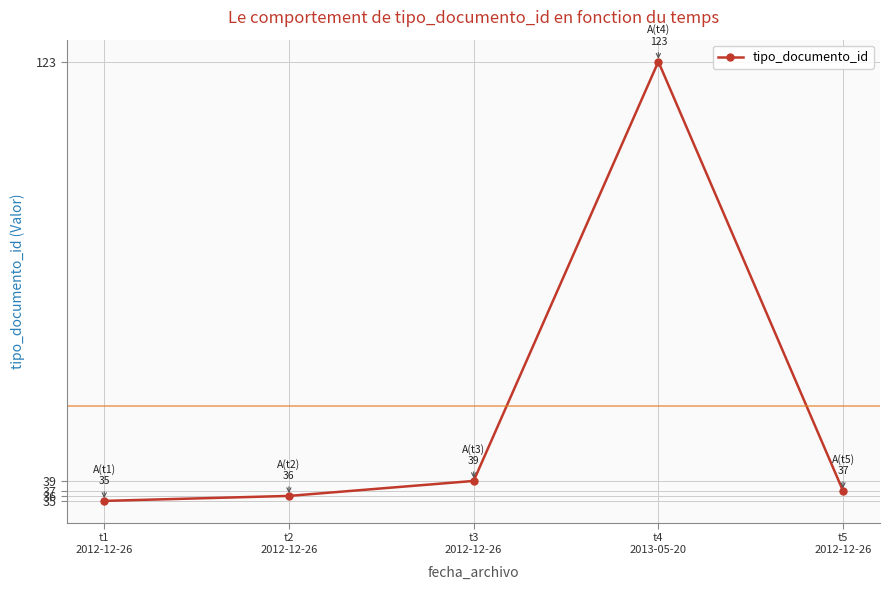

List the labels in order of value, smallest first.

t1
2012-12-26, t2
2012-12-26, t5
2012-12-26, t3
2012-12-26, t4
2013-05-20